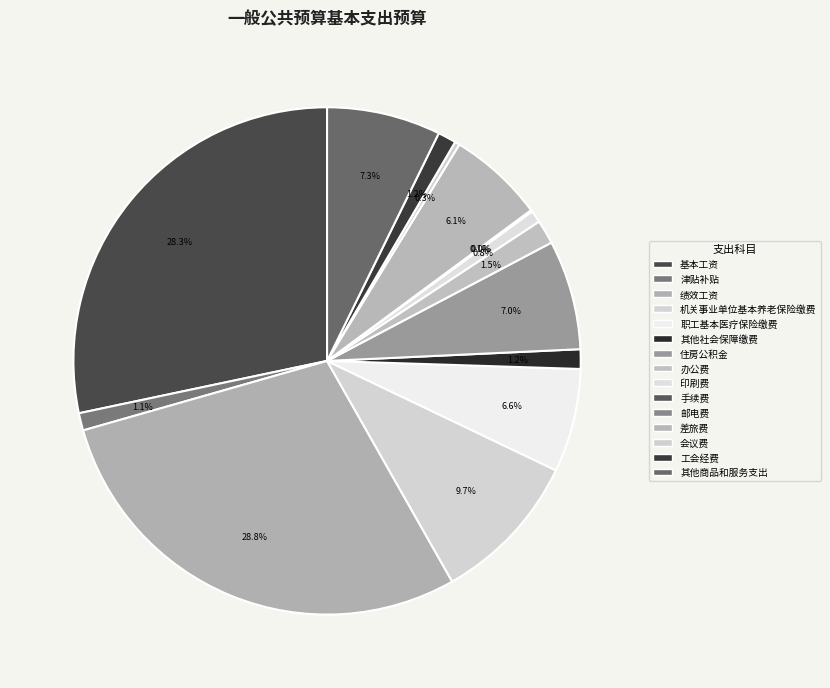

Count the number of slices in the pie.

15